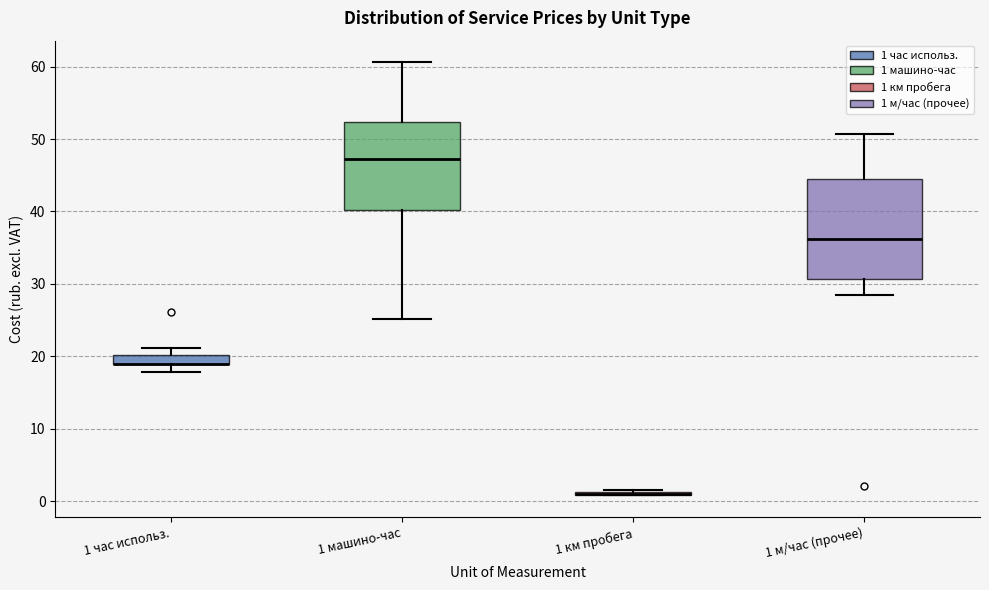

Where is the lower edge of the box for 1 машино-час on the y-axis? The values are not printed on the chart, so give them approximately, as read against the axis.

40